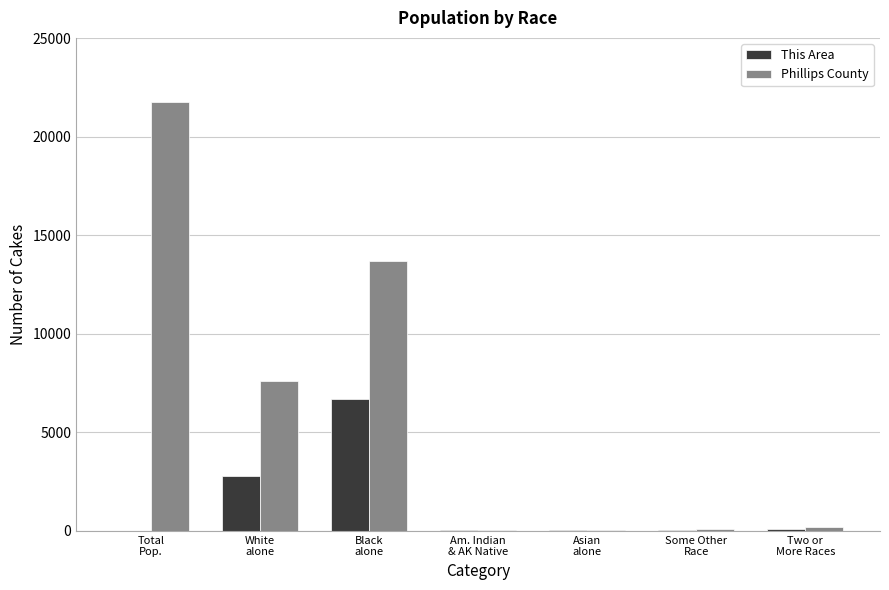

Which series changed the most between White
alone and Am. Indian
& AK Native?

Phillips County